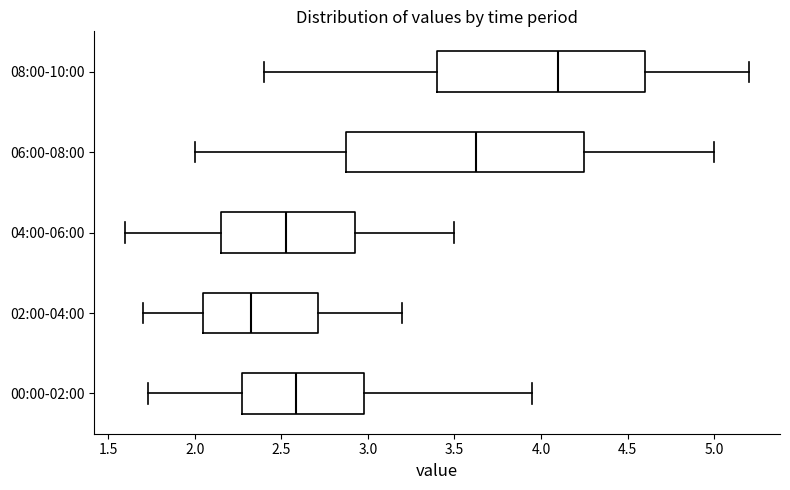

Reading bottom to top, transcribe this box plot: for each box, give where its median line is, the range the box spans, and where its two whiskers end, as read against the x-axis. The values are not printed on the chart, so give them approximately, as read against the axis.

00:00-02:00: median 2.60, box 2.30 to 3.00, whiskers 1.75 to 3.95
02:00-04:00: median 2.35, box 2.05 to 2.70, whiskers 1.70 to 3.20
04:00-06:00: median 2.55, box 2.15 to 2.95, whiskers 1.60 to 3.50
06:00-08:00: median 3.65, box 2.90 to 4.25, whiskers 2.00 to 5.00
08:00-10:00: median 4.10, box 3.40 to 4.60, whiskers 2.40 to 5.20